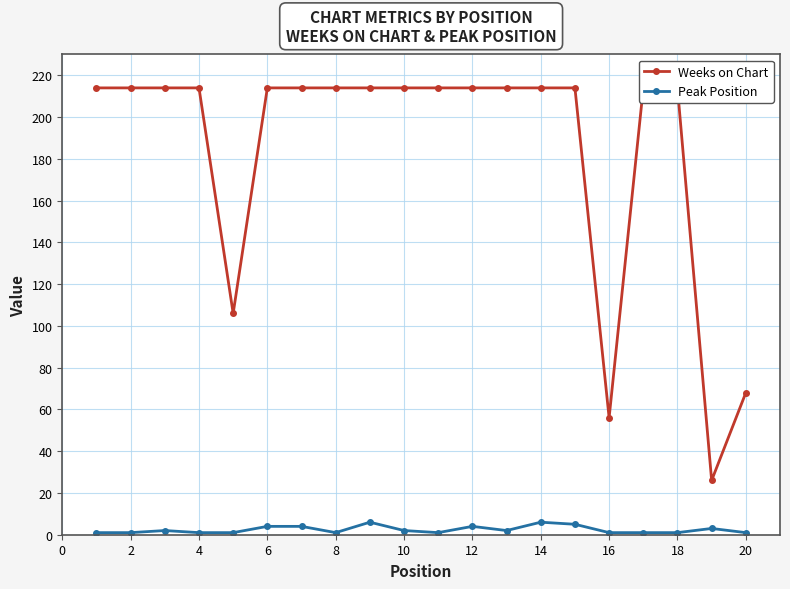

Is the value of Peak Position at 8 greater than the value of Weeks on Chart at 14?

No